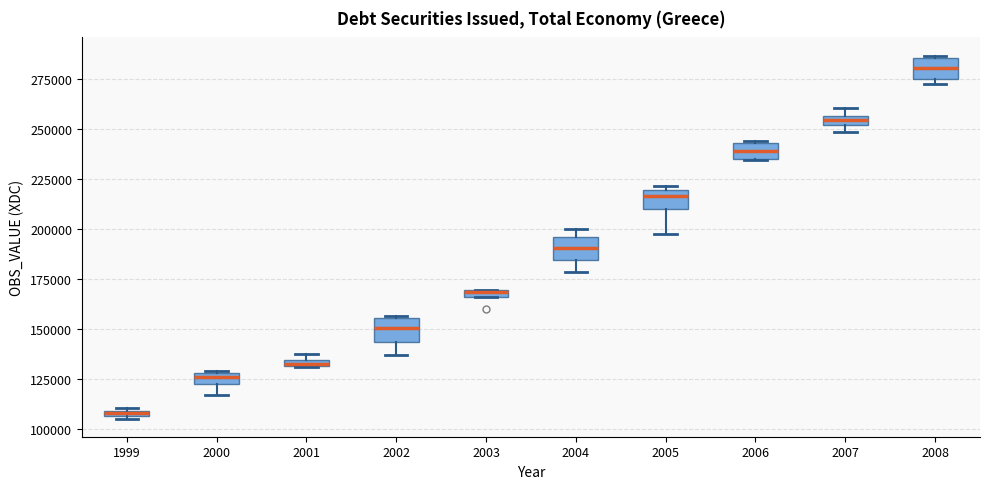

Where is the upper edge of the box at x = 2003 on the y-axis? The values are not printed on the chart, so give them approximately, as read against the axis.

170000